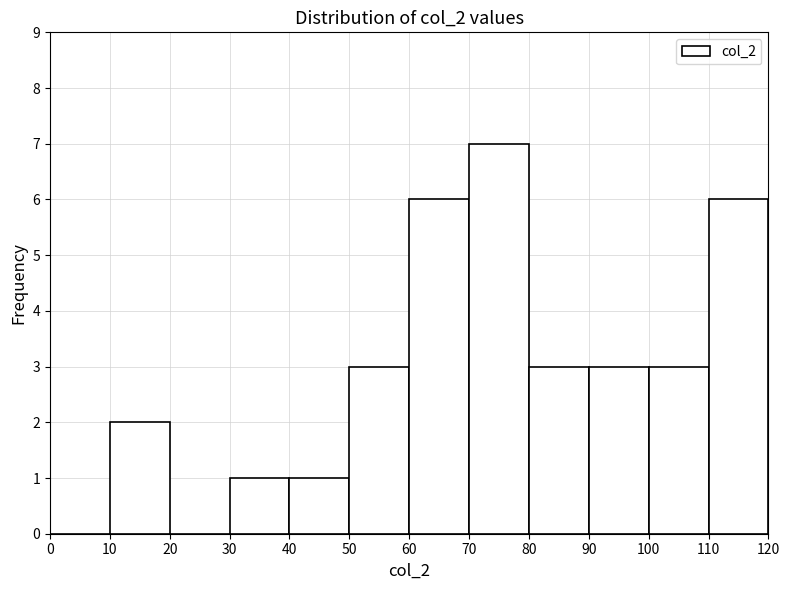

Over which range of the x-axis is the bar tallest?

70 to 80